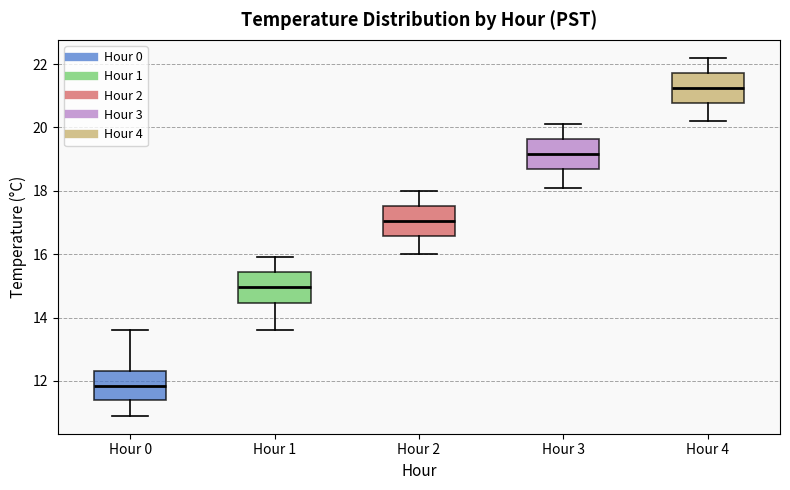

Reading left to right, transcribe this box plot: for each box, give where its median line is, the range the box spans, and where its two whiskers end, as read against the y-axis. The values are not printed on the chart, so give them approximately, as read against the axis.

Hour 0: median 11.8, box 11.4 to 12.4, whiskers 11.0 to 13.6
Hour 1: median 15.0, box 14.4 to 15.4, whiskers 13.6 to 16.0
Hour 2: median 17.0, box 16.6 to 17.6, whiskers 16.0 to 18.0
Hour 3: median 19.2, box 18.6 to 19.6, whiskers 18.2 to 20.2
Hour 4: median 21.2, box 20.8 to 21.8, whiskers 20.2 to 22.2